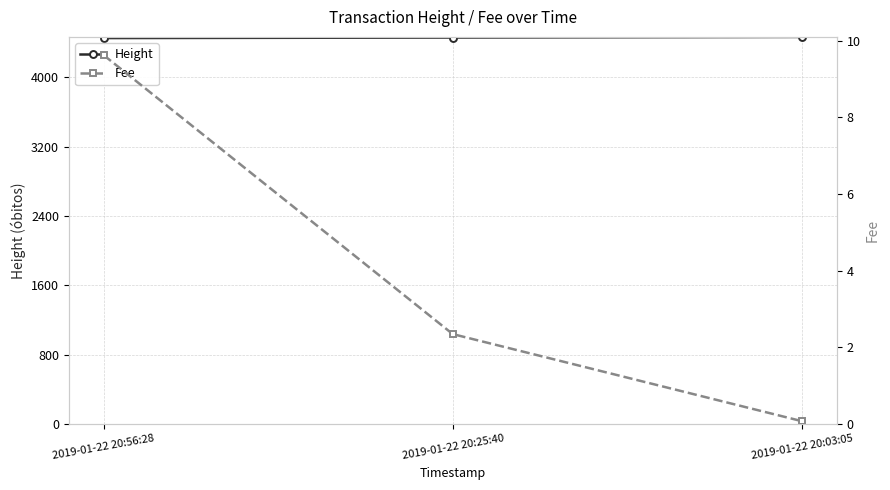

Reading left to right, transcribe all the data shown in this chart.

Height: 2019-01-22 20:56:28=4451.0	2019-01-22 20:25:40=4457.0	2019-01-22 20:03:05=4464.0
Fee: 2019-01-22 20:56:28=9.6	2019-01-22 20:25:40=2.3	2019-01-22 20:03:05=0.1